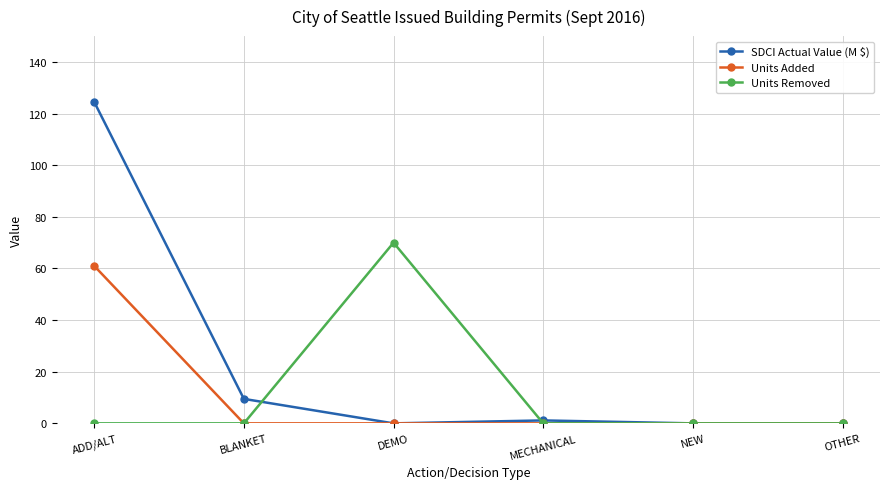

Where do Units Removed and SDCI Actual Value (M $) first cross each other?

BLANKET and DEMO